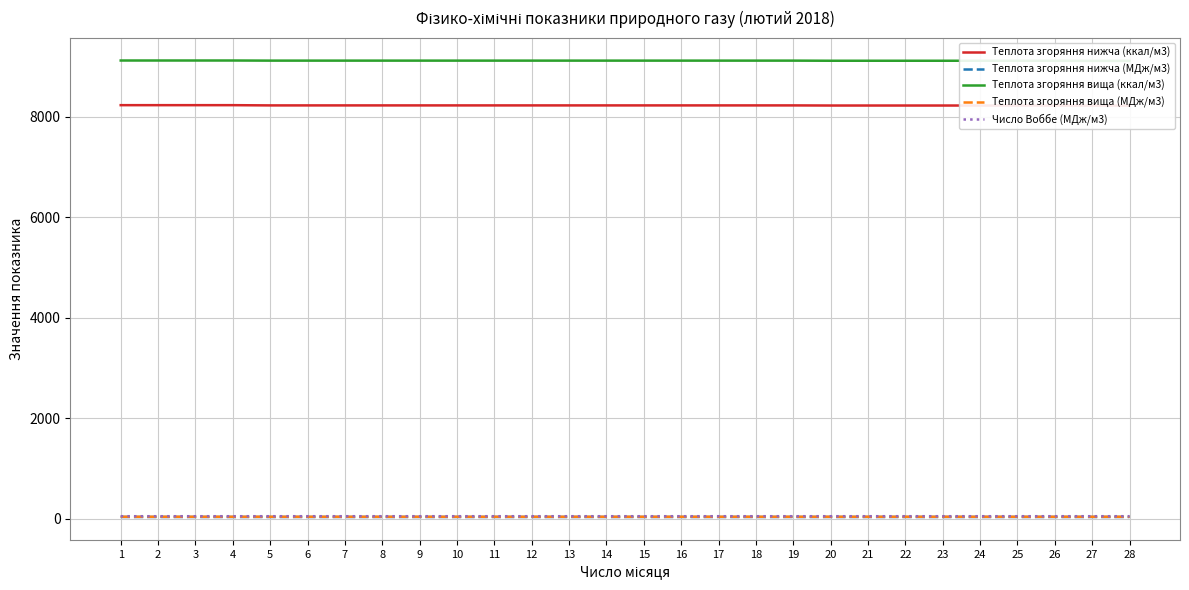

Reading left to right, list all the values displayed in this chart.

Теплота згоряння нижча (ккал/м3): 8228.2	8228.2	8228.2	8228.2	8223.5	8223.5	8223.5	8223.5	8223.5	8223.5	8223.5	8223.5	8223.5	8223.5	8223.5	8223.5	8223.5	8223.5	8223.5	8221.1	8221.1	8221.1	8221.1	8221.1	8221.1	8221.1	8218.7	8218.7
Теплота згоряння нижча (МДж/м3): 34.5	34.5	34.5	34.5	34.4	34.4	34.4	34.4	34.4	34.4	34.4	34.4	34.4	34.4	34.4	34.4	34.4	34.4	34.4	34.4	34.4	34.4	34.4	34.4	34.4	34.4	34.4	34.4
Теплота згоряння вища (ккал/м3): 9116.7	9116.7	9116.7	9116.7	9114.4	9114.4	9114.4	9114.4	9114.4	9114.4	9114.4	9114.4	9114.4	9114.4	9114.4	9114.4	9114.4	9114.4	9114.4	9112.0	9112.0	9112.0	9112.0	9112.0	9112.0	9112.0	9109.6	9109.6
Теплота згоряння вища (МДж/м3): 38.2	38.2	38.2	38.2	38.2	38.2	38.2	38.2	38.2	38.2	38.2	38.2	38.2	38.2	38.2	38.2	38.2	38.2	38.2	38.1	38.1	38.1	38.1	38.1	38.1	38.1	38.1	38.1
Число Воббе (МДж/м3): 49.2	49.2	49.2	49.2	49.2	49.2	49.2	49.2	49.2	49.2	49.2	49.3	49.3	49.3	49.3	49.3	49.3	49.3	49.3	49.3	49.3	49.3	49.3	49.3	49.3	49.3	49.3	49.3